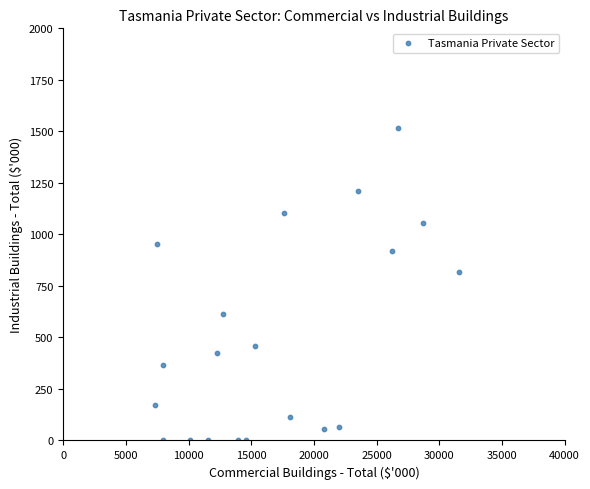

What Y value in the scatter plot is closest to 757?

816